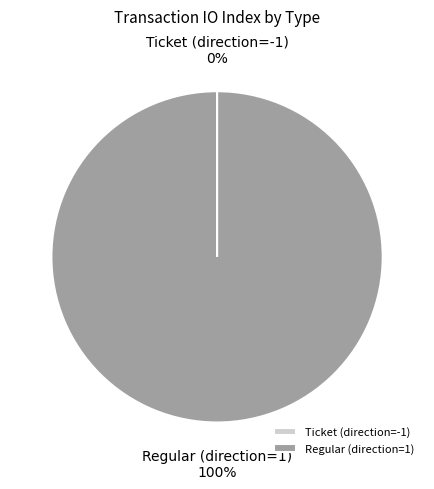

Is there any slice that represents more than half of the pie?

Yes